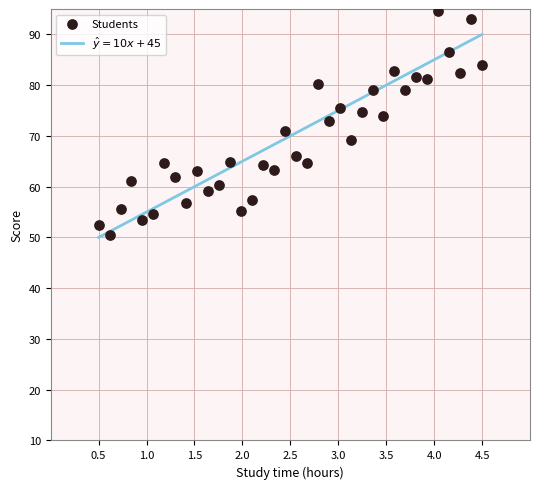

What is the range of Y values (max minus min)?

44.2